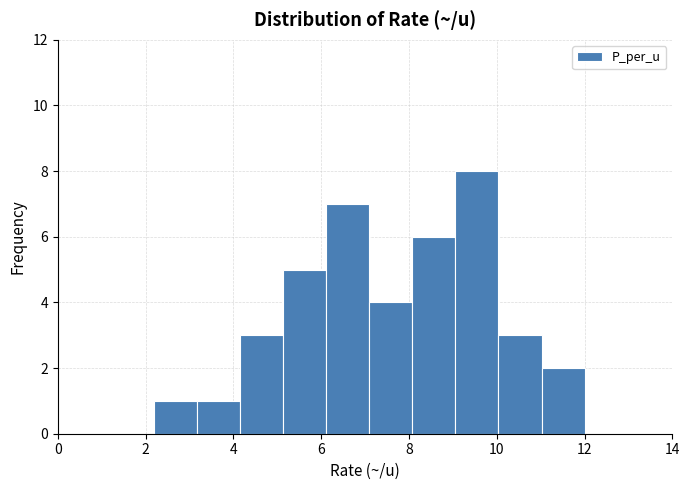

What is the height of the bar covering 3.18 to 4.16 on the x-axis? Neither the bar edges nor the heights are printed on the chart, so give them approximately, as read against the axes.

1